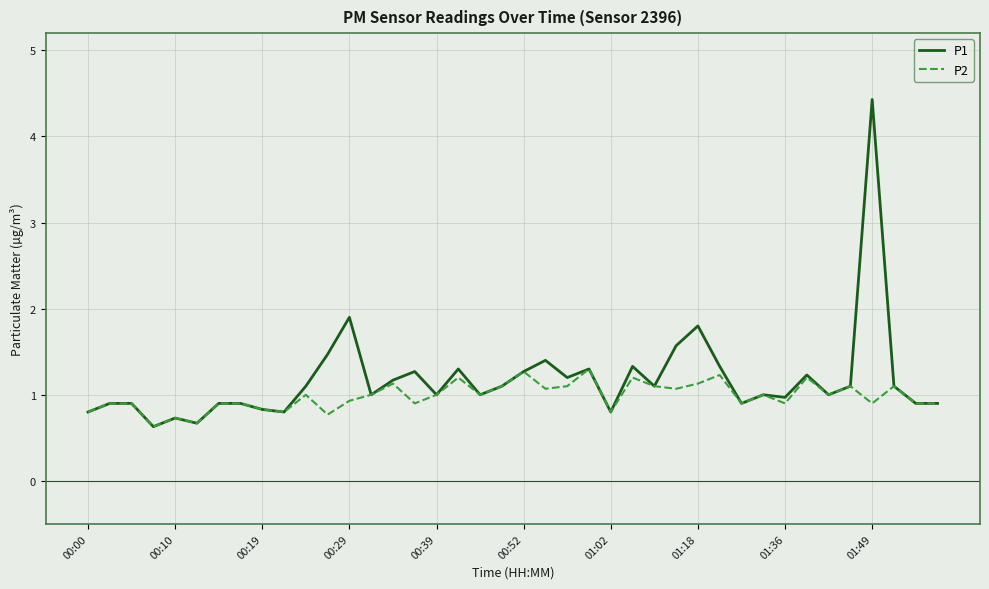

Which series has the widest spread of values?

P1